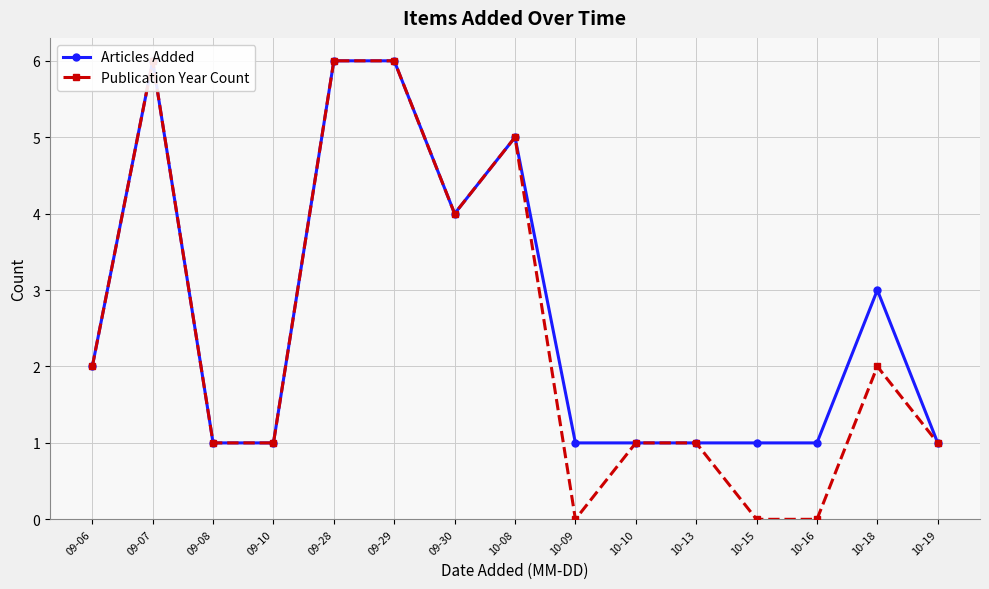

What is the sum of the Articles Added values at 10-19 and 10-10?

2